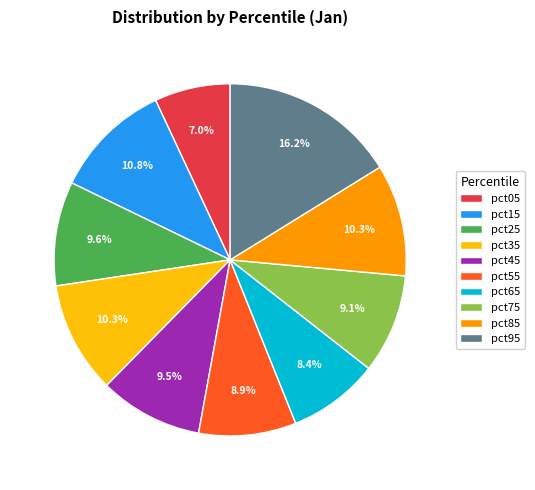

To the nearest percent, what is the average slice percentage?

10%